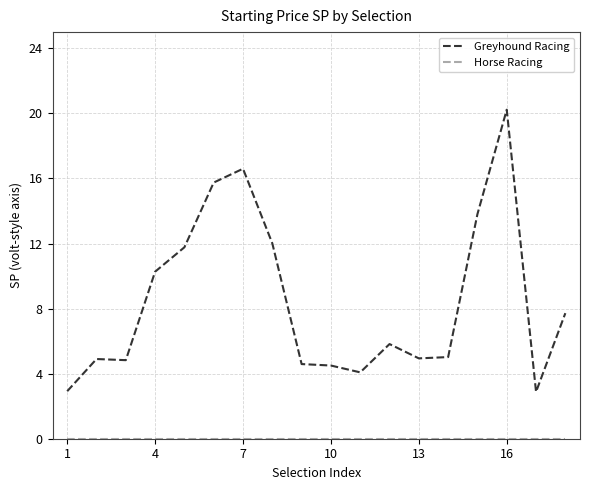

Which series has the largest total across all categories?

Greyhound Racing